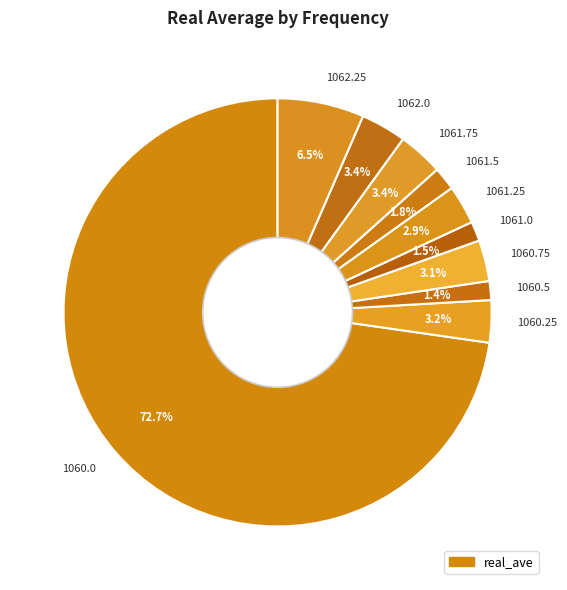

What portion of the pie excludes 1060.25?

96.8%